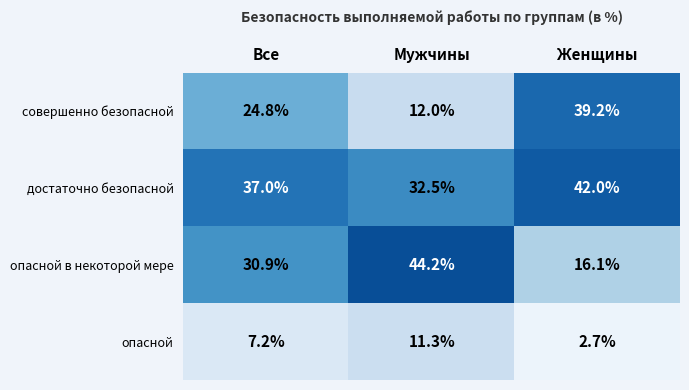

Which series has the largest total across all categories?

достаточно безопасной